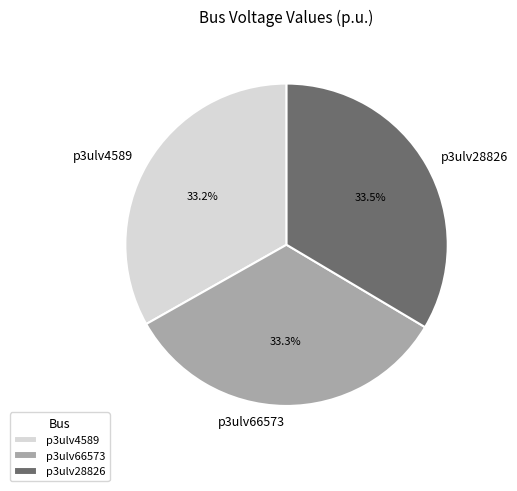

Is the sum of p3ulv28826 and p3ulv4589 greater than half?

Yes